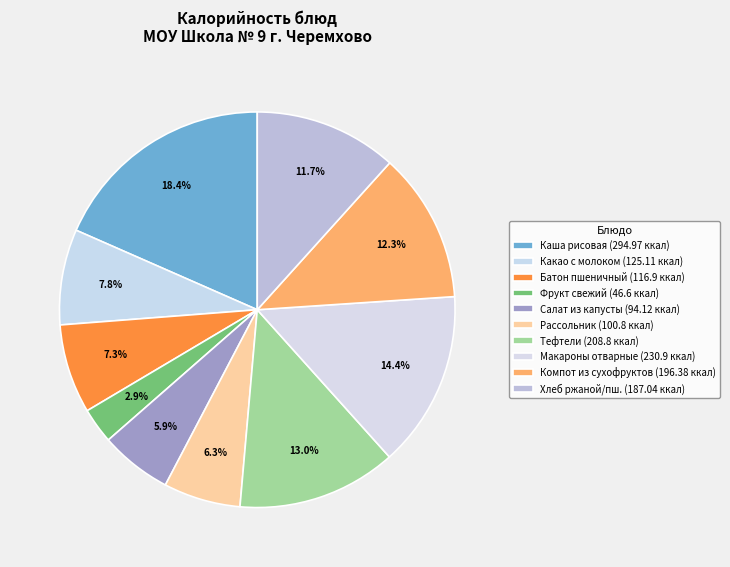

How many segments does this pie chart have?

10